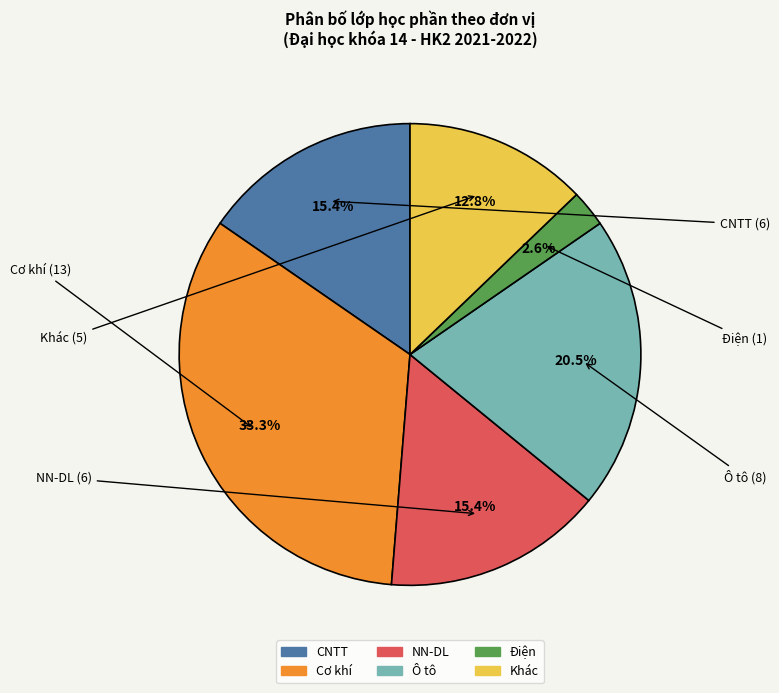

What is the smallest slice in the pie chart?

Điện